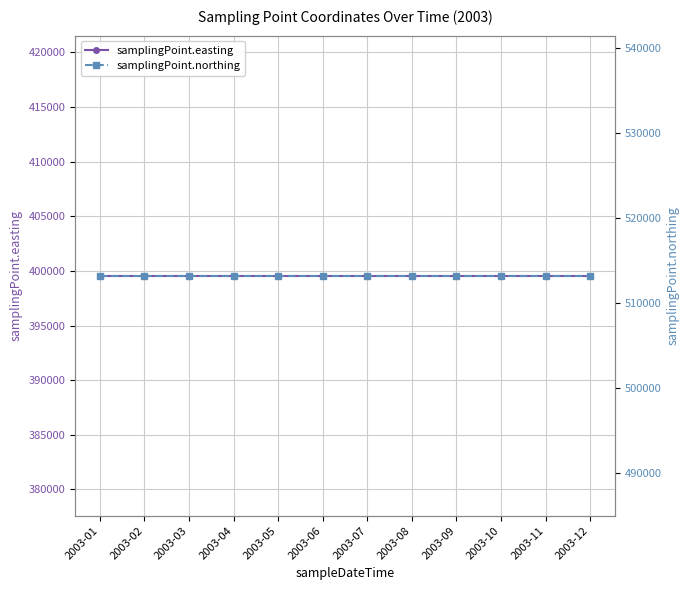

Reading left to right, list all the values displayed in this chart.

samplingPoint.easting: 399560	399560	399560	399560	399560	399560	399560	399560	399560	399560	399560	399560
samplingPoint.northing: 513220	513220	513220	513220	513220	513220	513220	513220	513220	513220	513220	513220